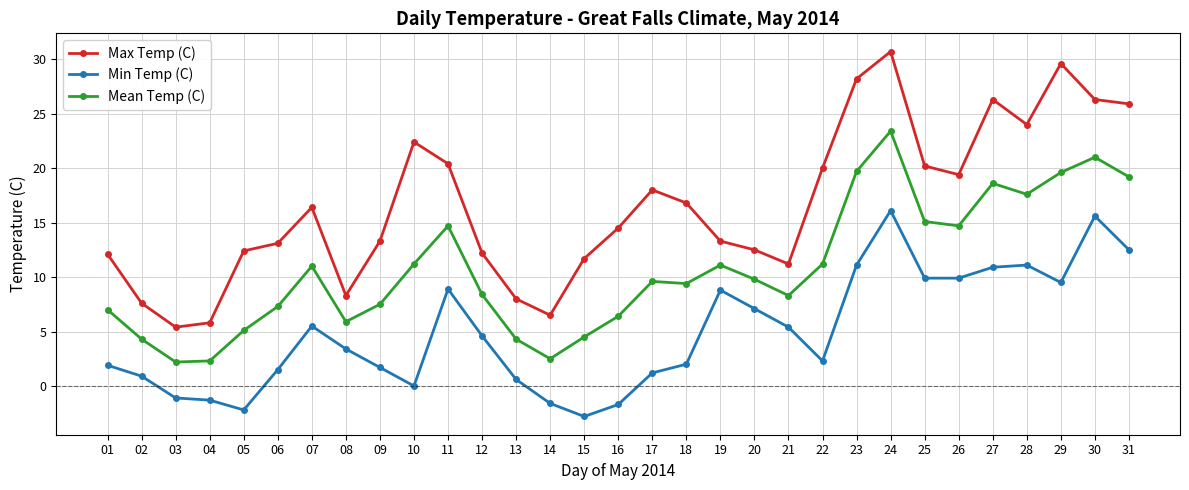

True or false: Min Temp (C) has more than 2 interior local peaks.

True